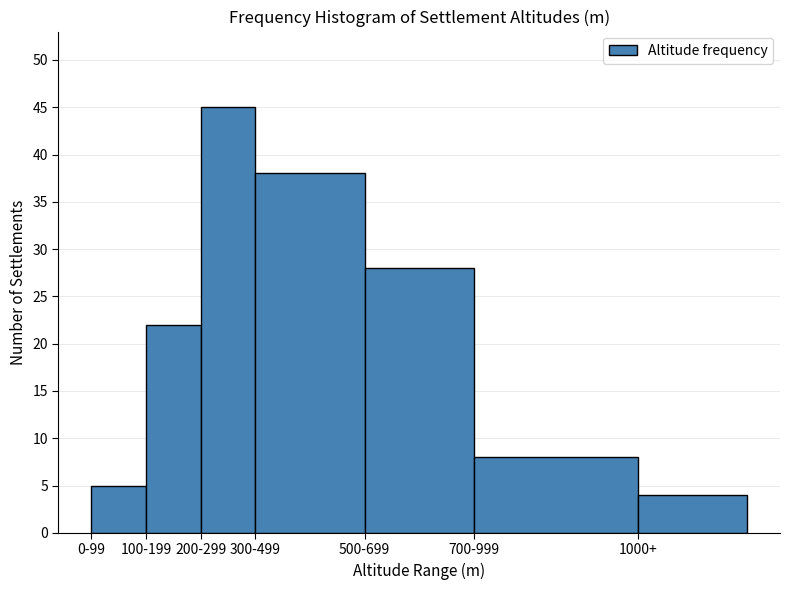

Reading left to right, transcribe all the data shown in this chart.

0-99=5	100-199=22	200-299=45	300-499=38	500-699=28	700-999=8	1000+=4